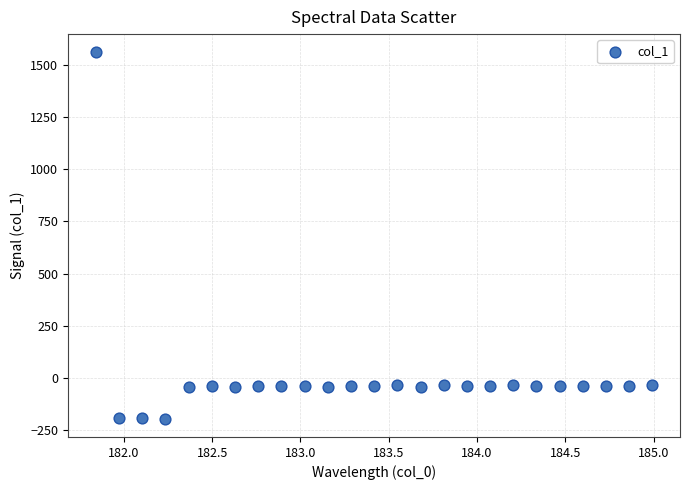

What is the range of X values (max minus min)?

3.1